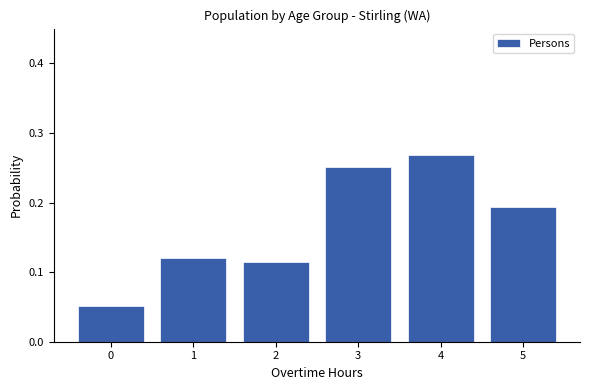

How many values are between 0 and 1?

6